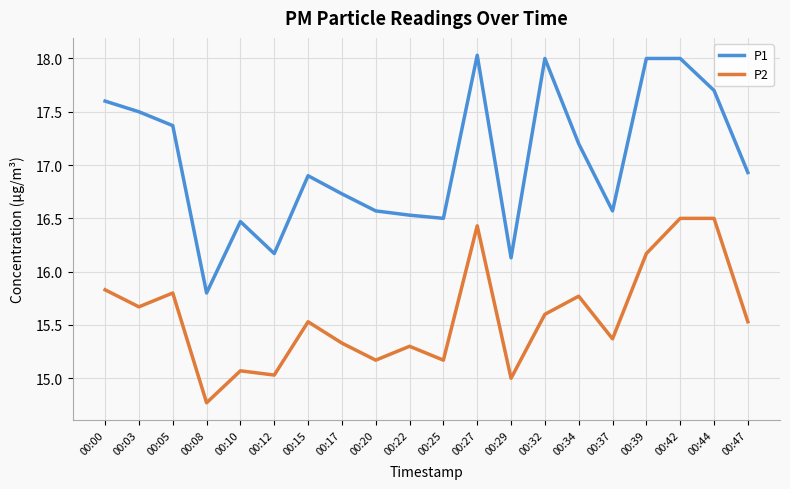

What is the sum of all P2 values?

311.5